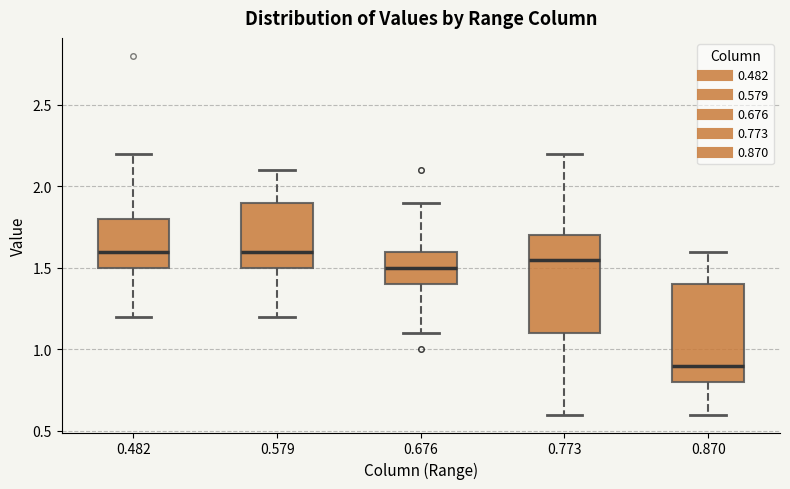

Reading left to right, transcribe this box plot: for each box, give where its median line is, the range the box spans, and where its two whiskers end, as read against the y-axis. The values are not printed on the chart, so give them approximately, as read against the axis.

0.482: median 1.60, box 1.50 to 1.80, whiskers 1.20 to 2.20
0.579: median 1.60, box 1.50 to 1.90, whiskers 1.20 to 2.10
0.676: median 1.50, box 1.40 to 1.60, whiskers 1.10 to 1.90
0.773: median 1.55, box 1.10 to 1.70, whiskers 0.60 to 2.20
0.870: median 0.90, box 0.80 to 1.40, whiskers 0.60 to 1.60